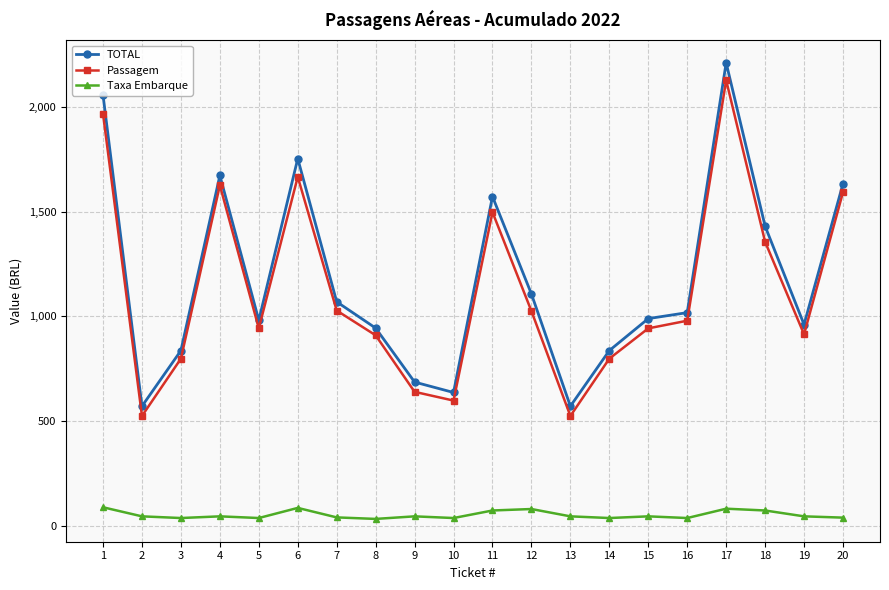

Where is Passagem nearest to the value 1325?

18